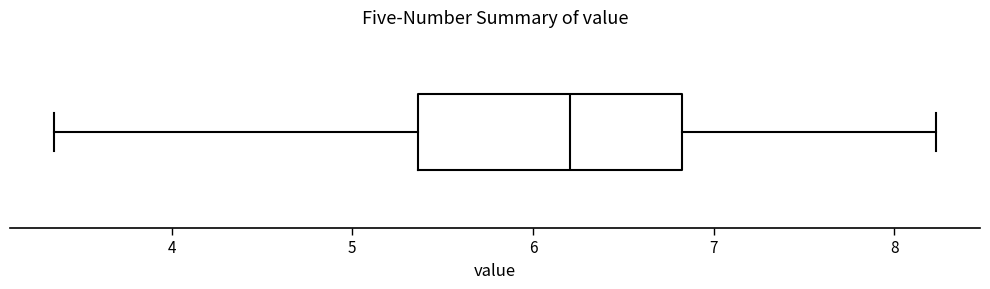

Transcribe this box plot: give where the median line is, the range the box spans, and where the two whiskers end, as read against the x-axis. The values are not printed on the chart, so give them approximately, as read against the axis.

median 6.2, box 5.4 to 6.8, whiskers 3.4 to 8.2